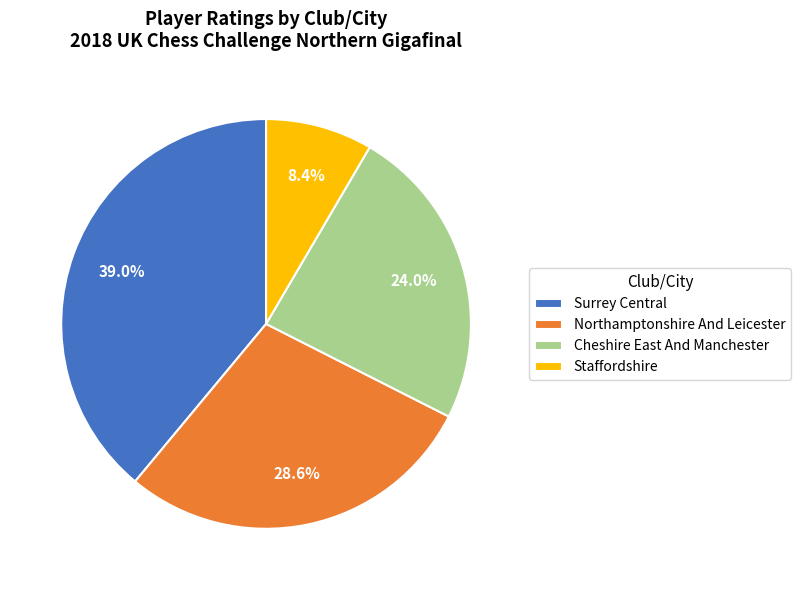

Which category has the smallest portion of the pie?

Staffordshire